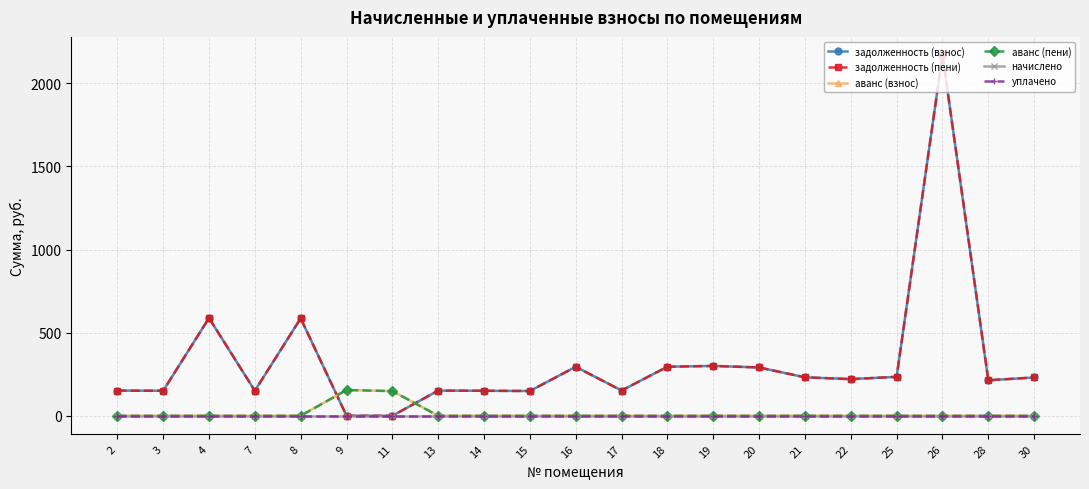

At which category is the sum across all series the highest?

26